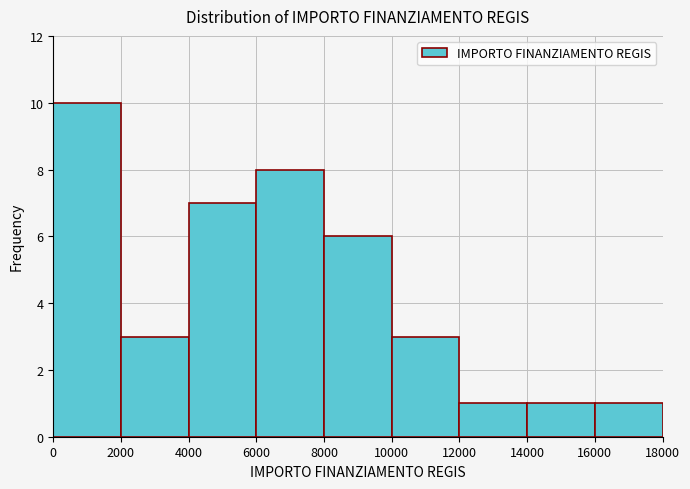

Reading left to right, transcribe this chart: for each bar, give the range it covers on the x-axis and its height. The values are not printed on the chart, so give them approximately, as read against the axis.

0 to 2000: 10
2000 to 4000: 3
4000 to 6000: 7
6000 to 8000: 8
8000 to 10000: 6
10000 to 12000: 3
12000 to 14000: 1
14000 to 16000: 1
16000 to 18000: 1